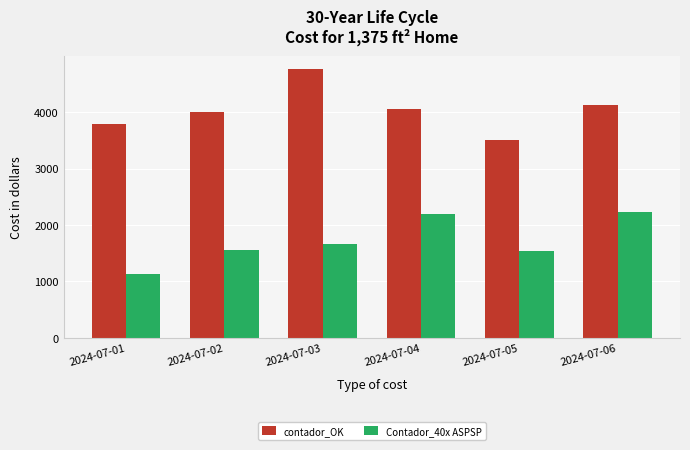

What is the difference between the highest and lowest values at 2024-07-05?

1967